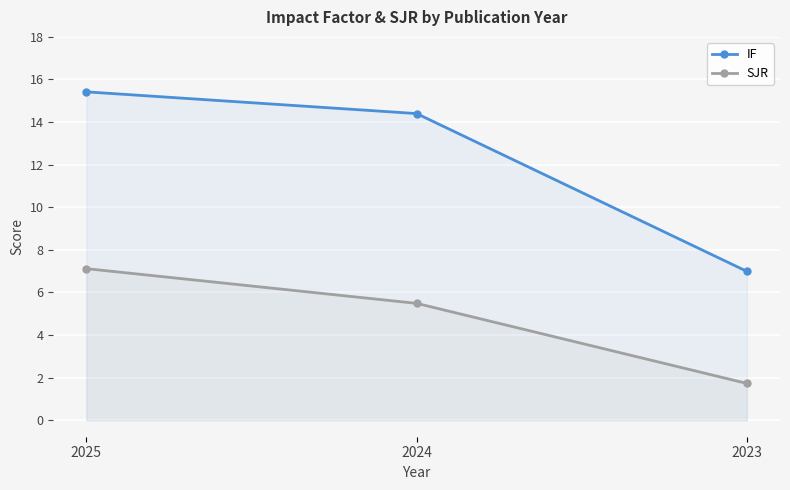

At which label does SJR first exceed 5?

2025